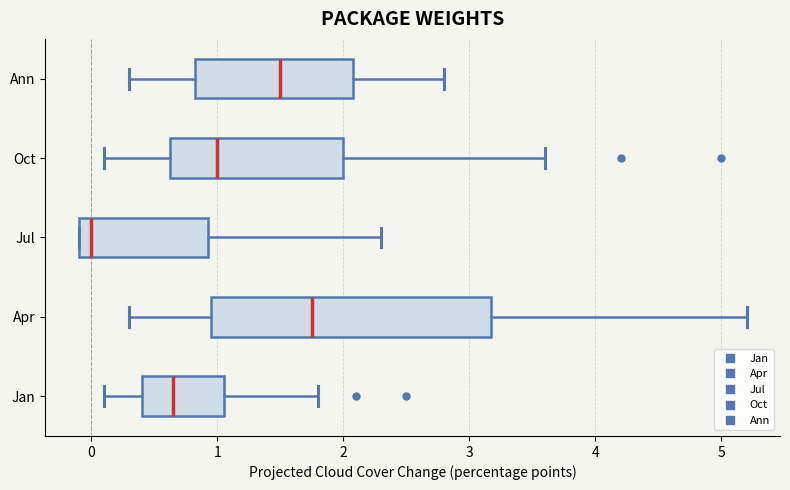

Which box has the furthest to the right median line?

Apr